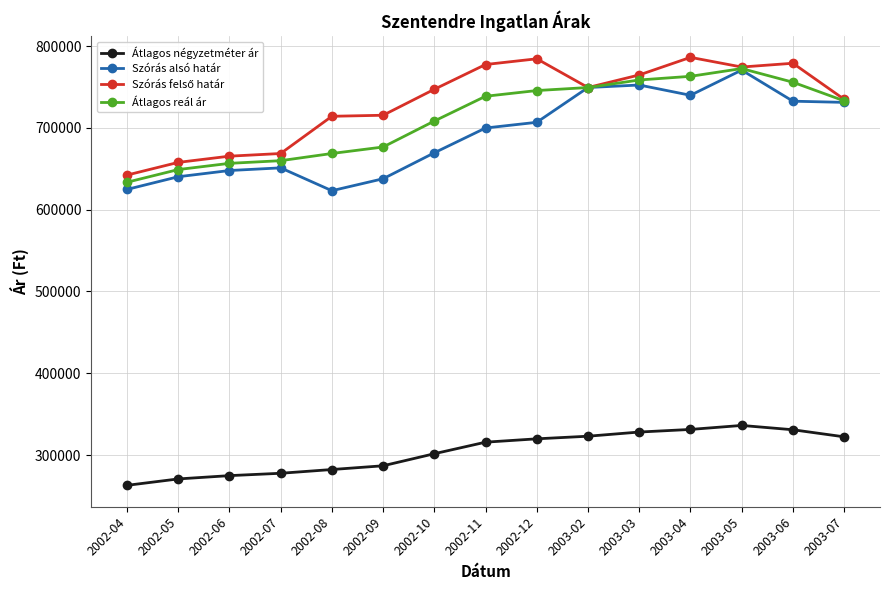

What is the sum of all Átlagos reál ár values?

10668500